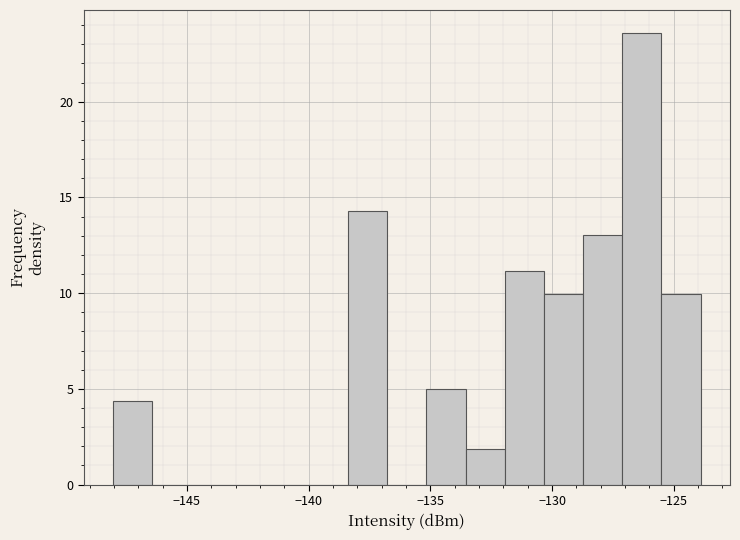

Around what value on the x-axis is the tallest bar? Give the approximate position of its centre, as read against the axis.

-126.5